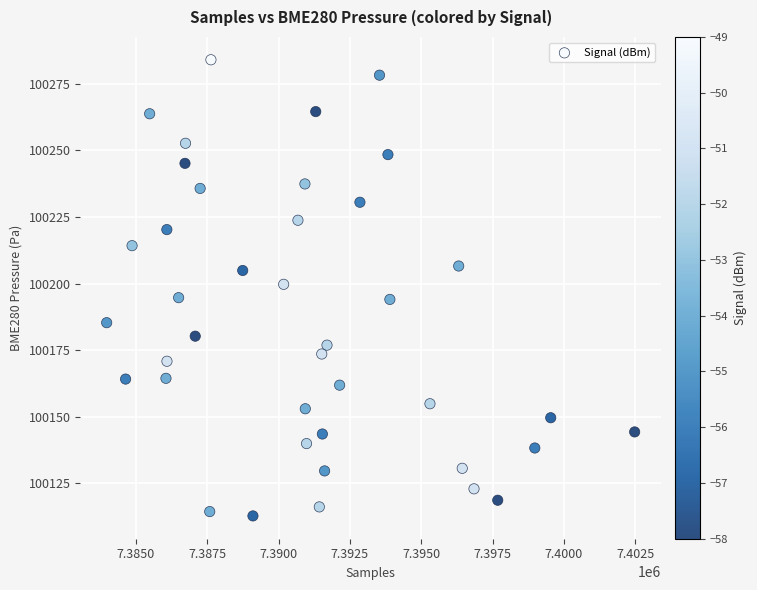

What is the range of X values (max minus min)?

18507.0